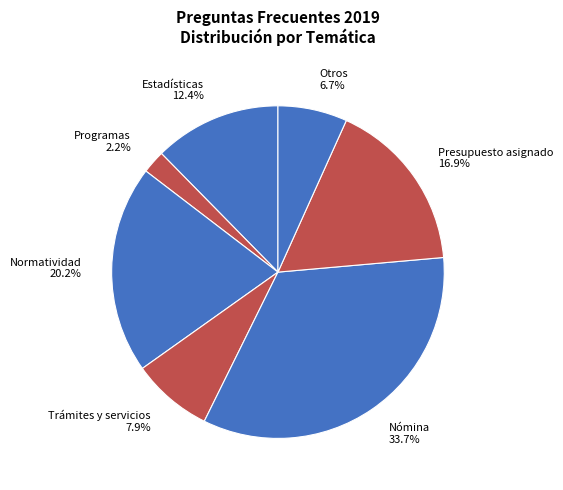

Which category has the smallest portion of the pie?

Programas